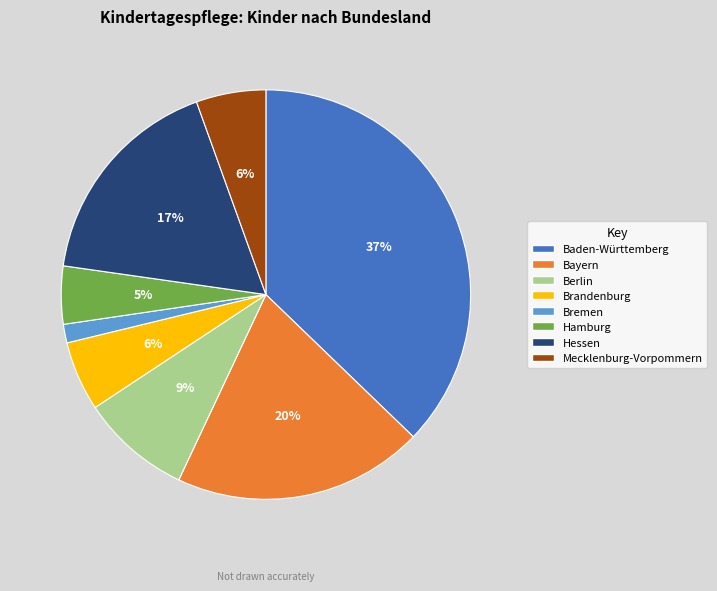

True or false: Baden-Württemberg accounts for 37% of the total.

True